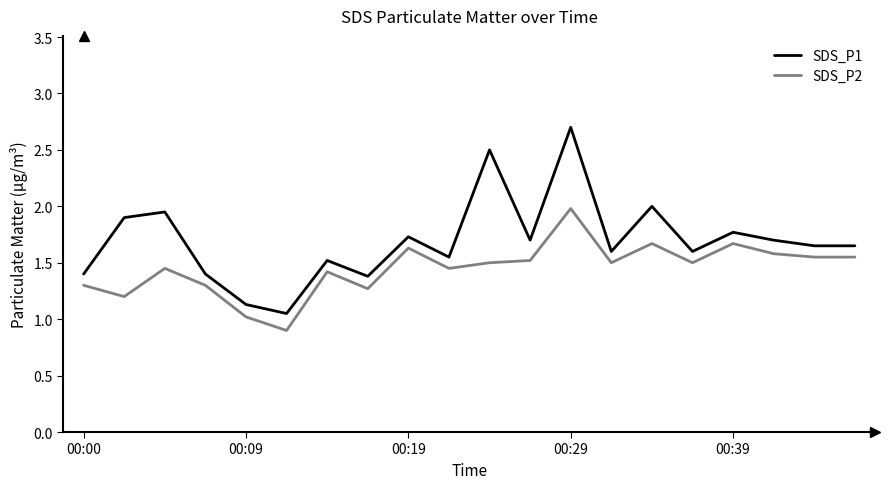

Rank the series by their maximum value, from lowest to highest.

SDS_P2, SDS_P1